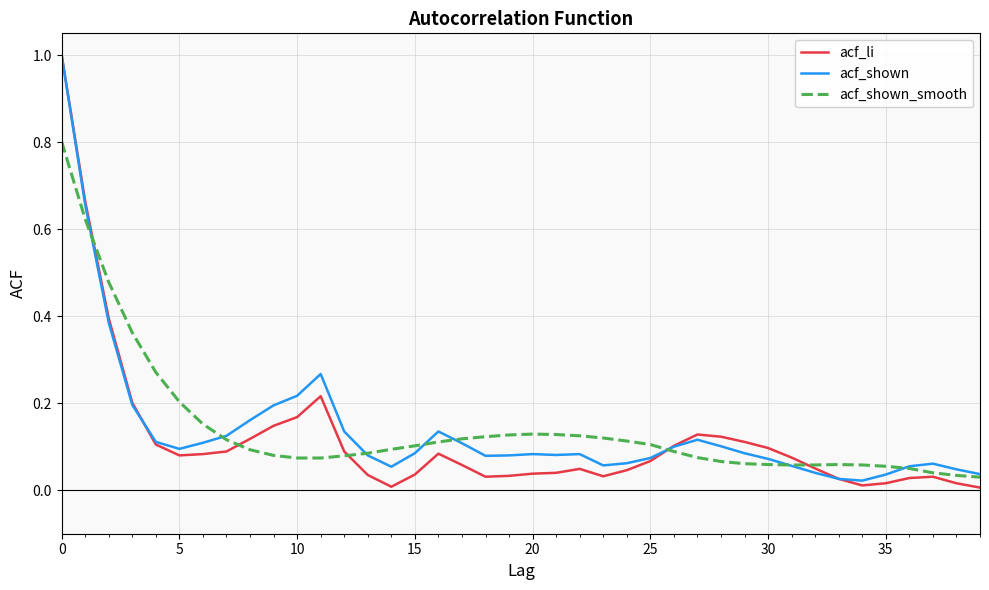

What is the greatest value displayed?

1.0